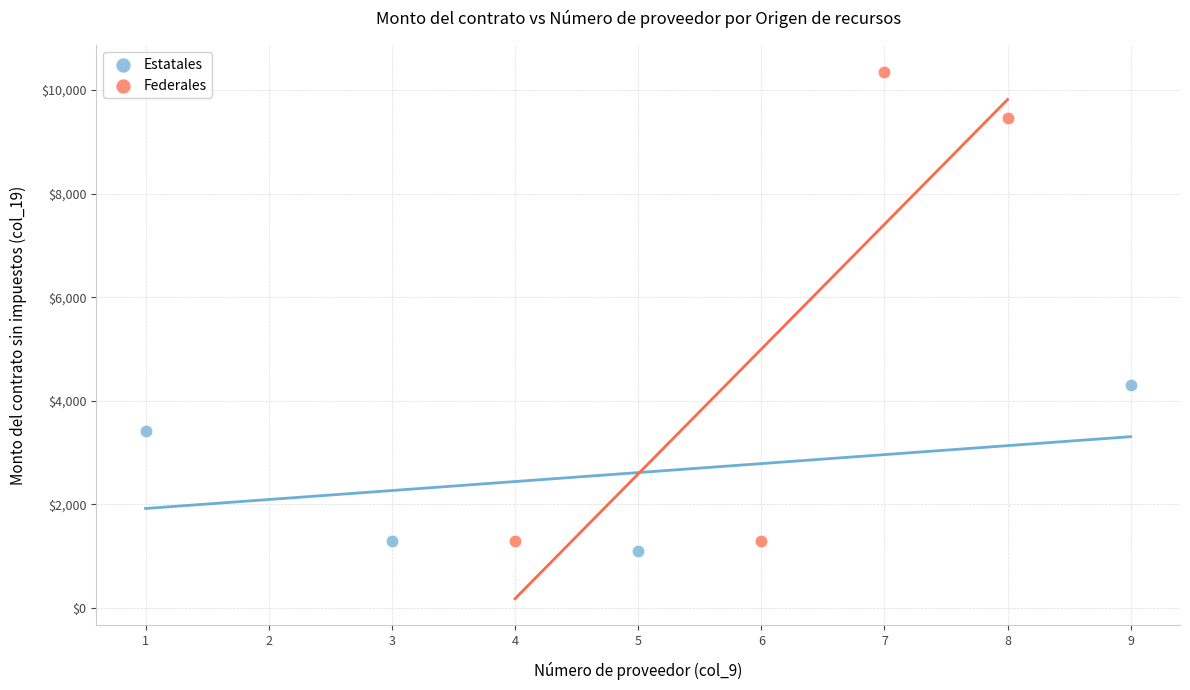

Which series has the largest Y range (max minus min)?

Federales